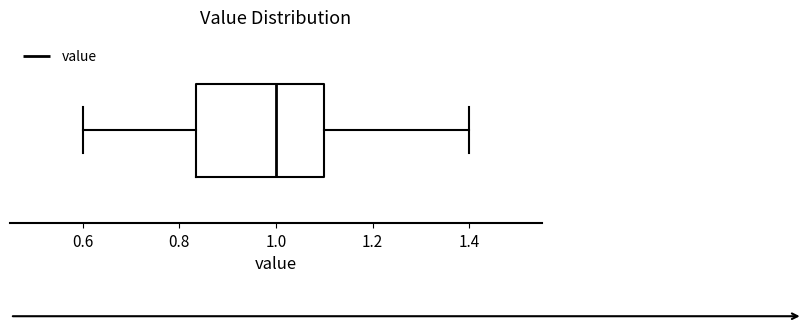

Where does the right whisker of the box end on the x-axis? The values are not printed on the chart, so give them approximately, as read against the axis.

1.40